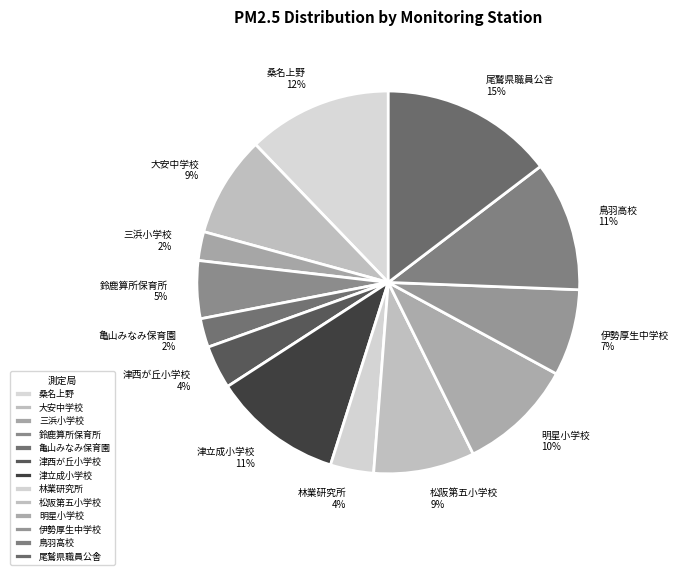

Is there any slice that represents more than half of the pie?

No